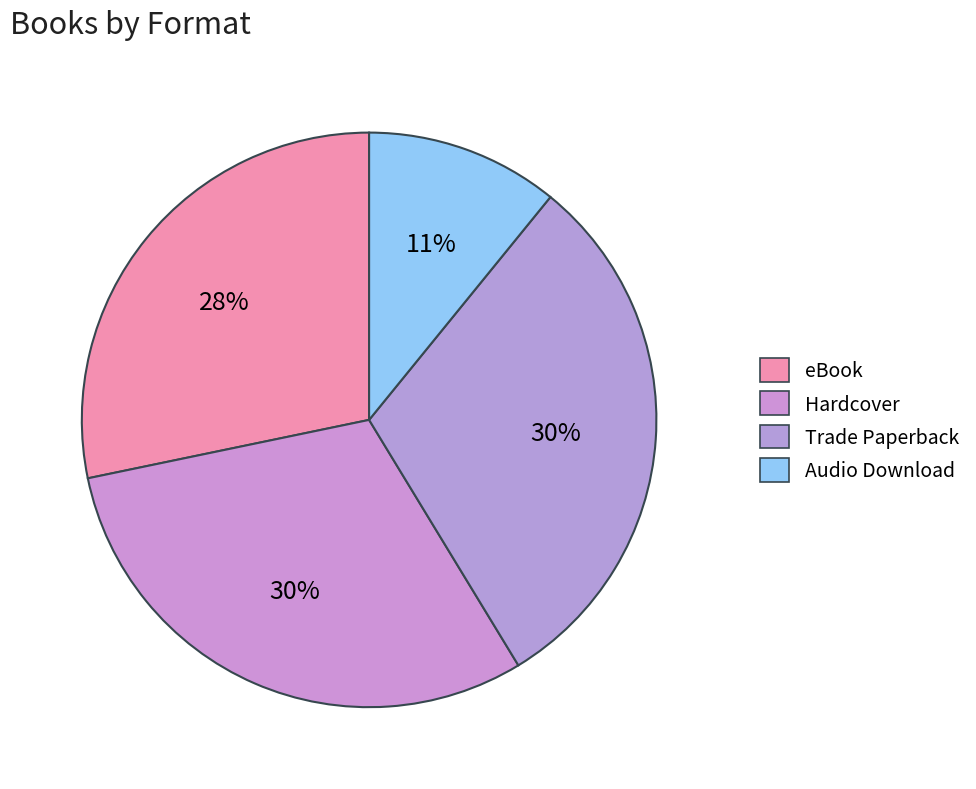

Rank the categories by value from highest to lowest.

Hardcover, Trade Paperback, eBook, Audio Download